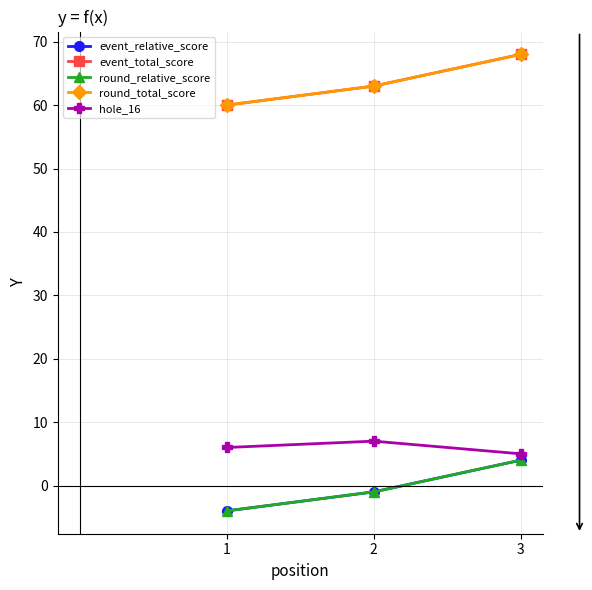

Does the chart have visible grid lines?

Yes